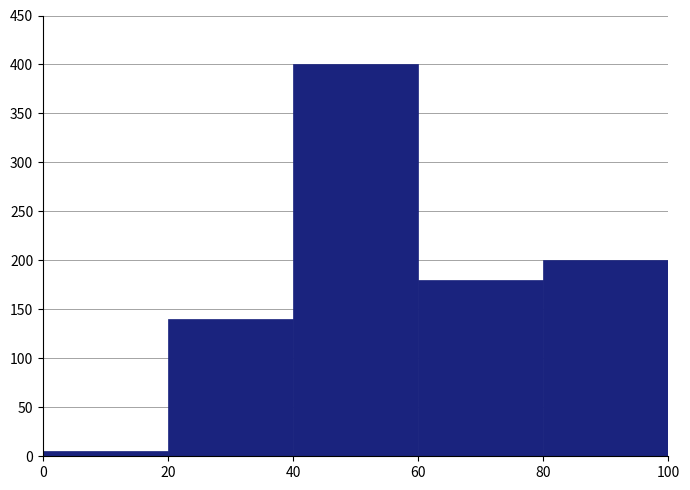

Reading left to right, list every bar in this chart as the range it spans on the x-axis followed by its height. The values are not printed on the chart, so give them approximately, as read against the axis.

0 to 20: 5
20 to 40: 140
40 to 60: 400
60 to 80: 180
80 to 100: 200